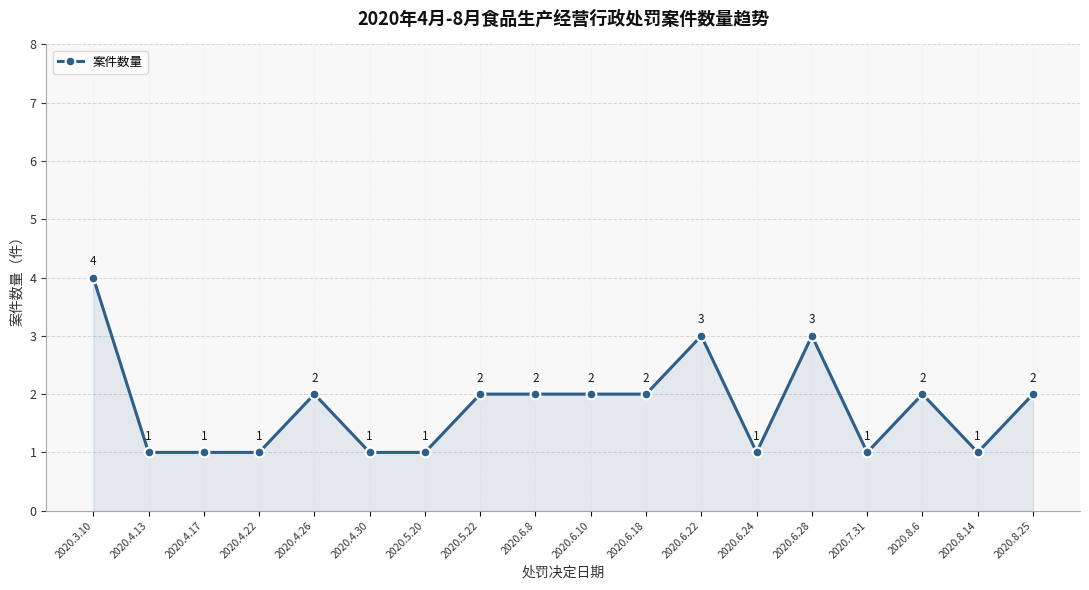

At which category does the data reach its first local peak?

2020.4.26